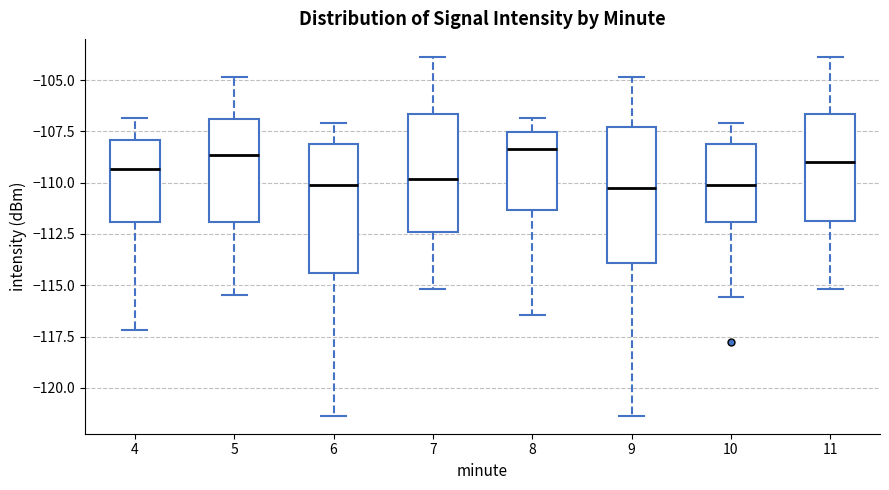

Reading left to right, transcribe this box plot: for each box, give where its median line is, the range the box spans, and where its two whiskers end, as read against the y-axis. The values are not printed on the chart, so give them approximately, as read against the axis.

4: median -109.5, box -112.0 to -108.0, whiskers -117.0 to -107.0
5: median -108.5, box -112.0 to -107.0, whiskers -115.5 to -105.0
6: median -110.0, box -114.5 to -108.0, whiskers -121.5 to -107.0
7: median -110.0, box -112.5 to -106.5, whiskers -115.0 to -104.0
8: median -108.5, box -111.5 to -107.5, whiskers -116.5 to -107.0
9: median -110.5, box -114.0 to -107.5, whiskers -121.5 to -105.0
10: median -110.0, box -112.0 to -108.0, whiskers -115.5 to -107.0
11: median -109.0, box -112.0 to -106.5, whiskers -115.0 to -104.0